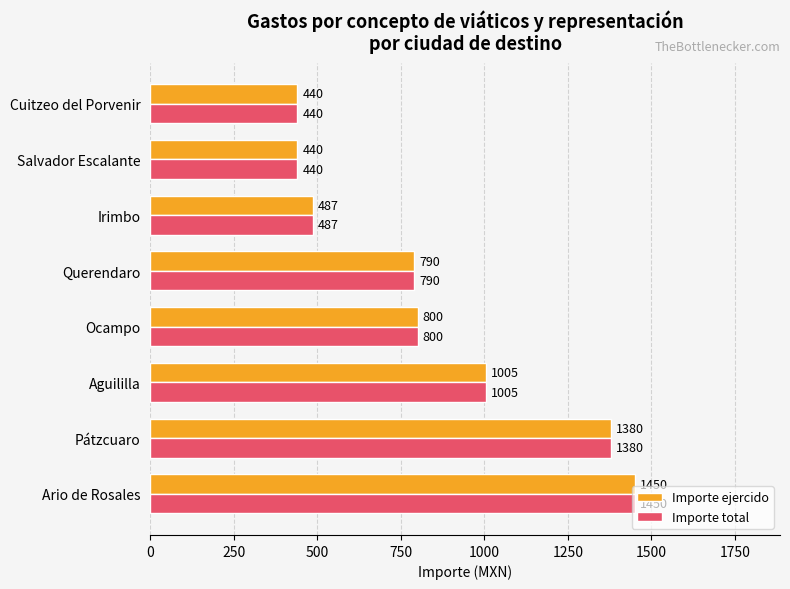

How many distinct data groups are displayed?

2